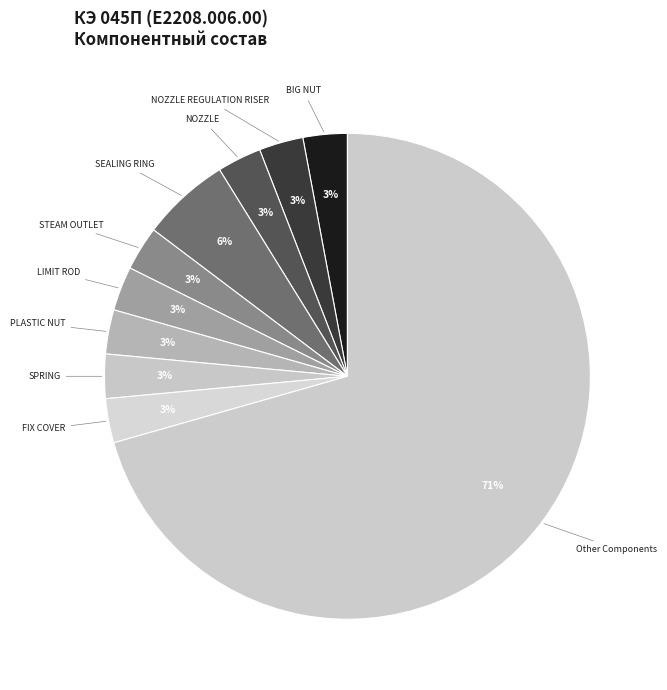

What percentage is the SEALING RING slice, to the nearest percent?

6%